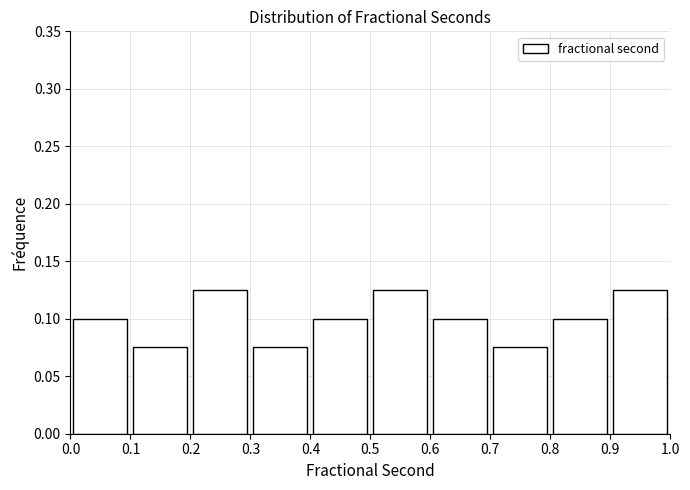

Reading left to right, list every bar in this chart as the range it spans on the x-axis followed by its height. The values are not printed on the chart, so give them approximately, as read against the axis.

0.0 to 0.1: 0.100
0.1 to 0.2: 0.075
0.2 to 0.3: 0.125
0.3 to 0.4: 0.075
0.4 to 0.5: 0.100
0.5 to 0.6: 0.125
0.6 to 0.7: 0.100
0.7 to 0.8: 0.075
0.8 to 0.9: 0.100
0.9 to 1.0: 0.125